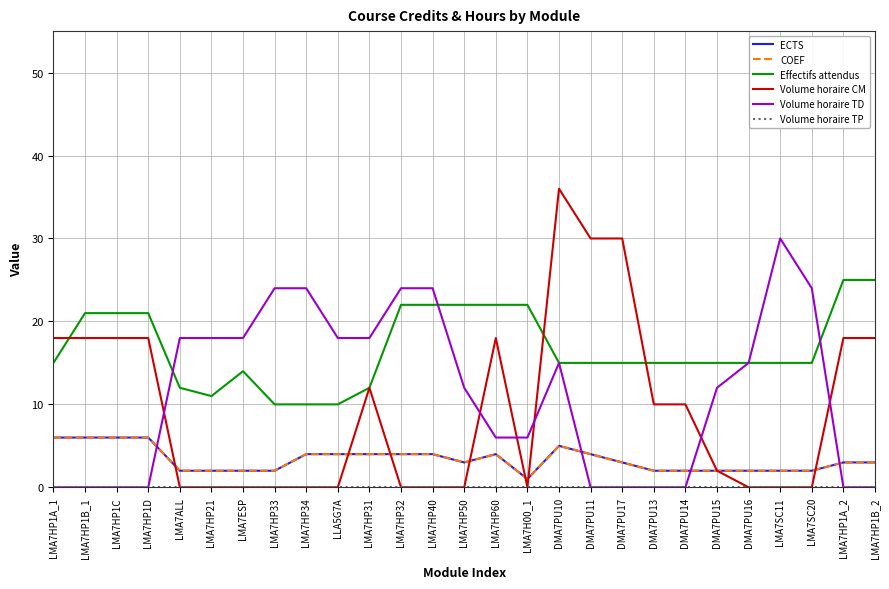

At which category is the sum across all series the highest?

DMA7PU10